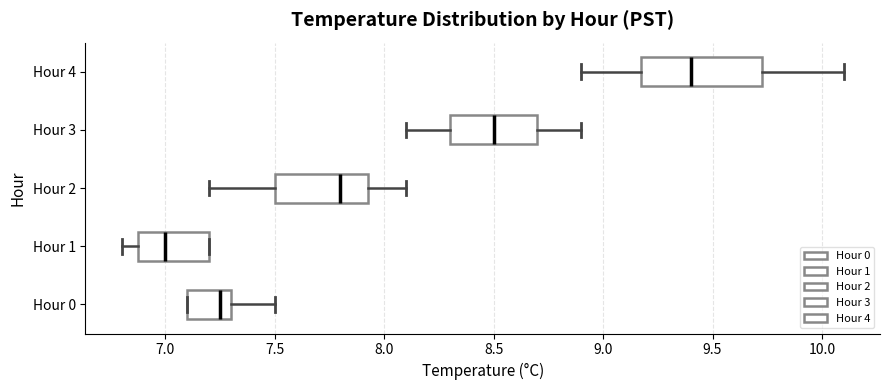

Comparing the boxes themselves (not the whiskers), which one is the widest?

Hour 4